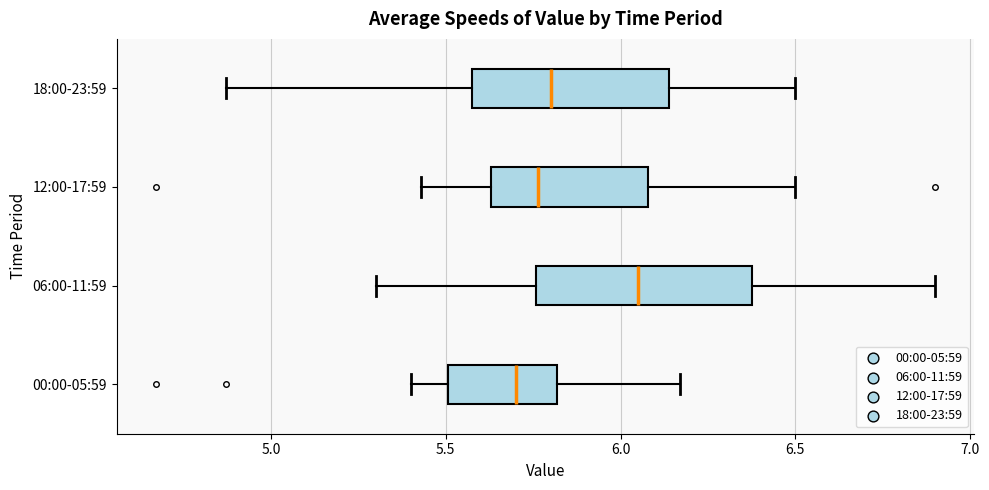

Reading bottom to top, read every box against the x-axis: the position of its median line, the range the box covers, and the ends of its whiskers. The values are not printed on the chart, so give them approximately, as read against the axis.

00:00-05:59: median 5.70, box 5.50 to 5.80, whiskers 5.40 to 6.15
06:00-11:59: median 6.05, box 5.75 to 6.40, whiskers 5.30 to 6.90
12:00-17:59: median 5.75, box 5.65 to 6.10, whiskers 5.45 to 6.50
18:00-23:59: median 5.80, box 5.60 to 6.15, whiskers 4.85 to 6.50